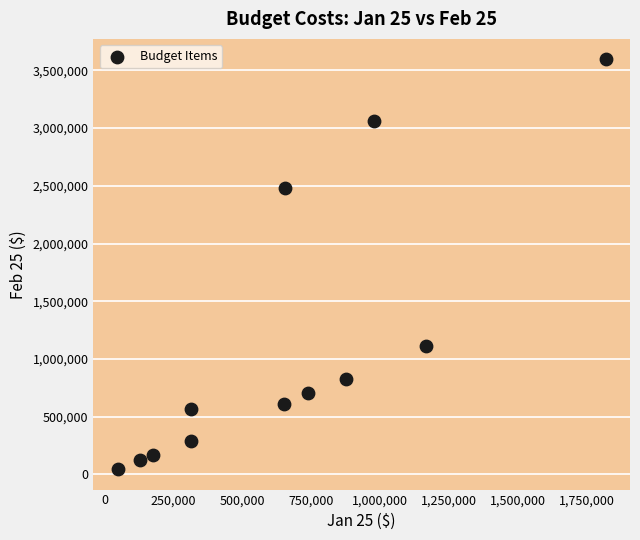

What Y value in the scatter plot is closest to 1820708?

2482661.4